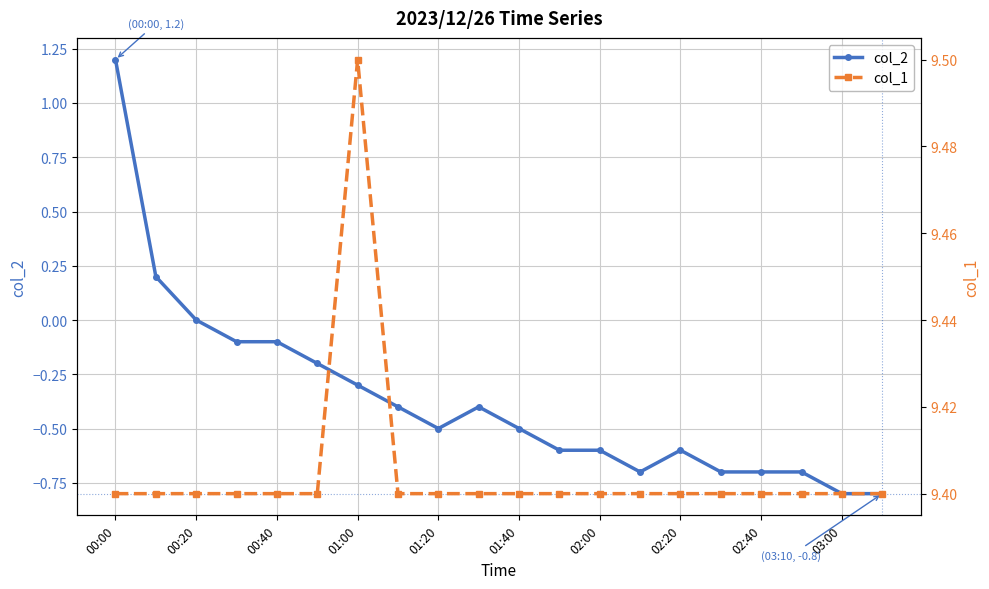

At how many categories does at least one series exceed 0?

20